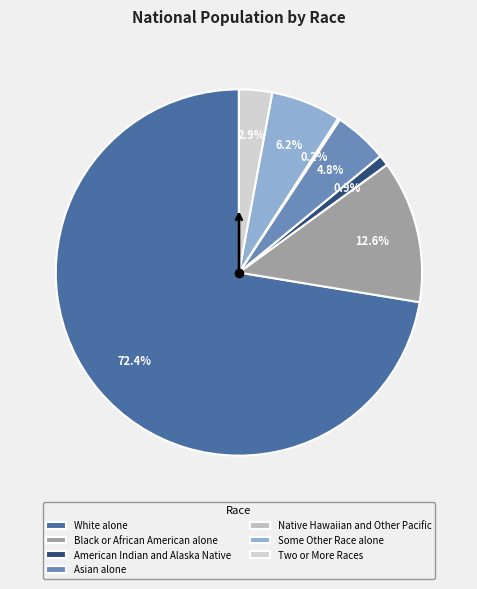

To the nearest percent, what percentage of the pie is Asian alone?

5%